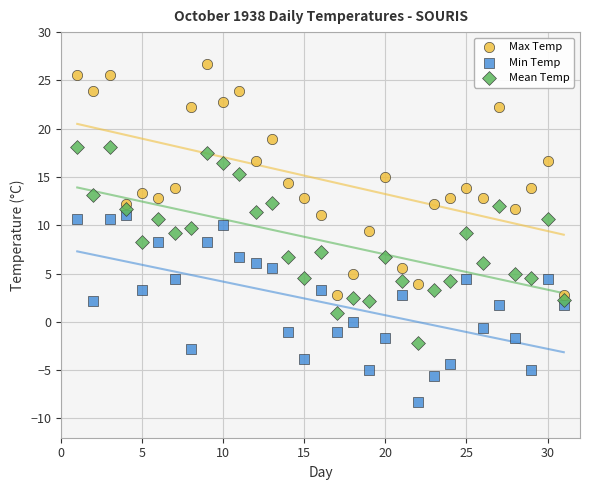

Across all data points, what is the range of Y values (max minus min)?

35.0